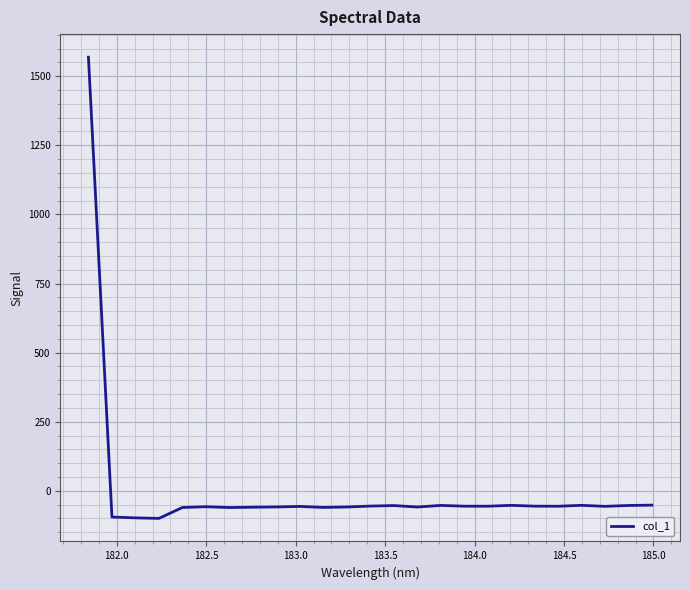

What is the difference between the maximum and minimum values?

1668.5